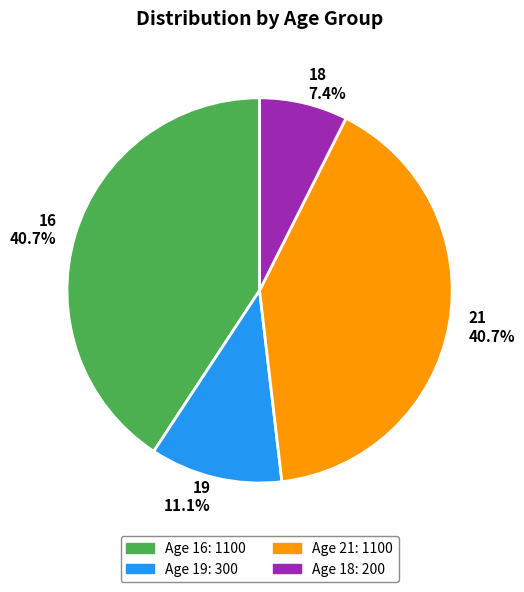

Does any single category account for the majority?

No